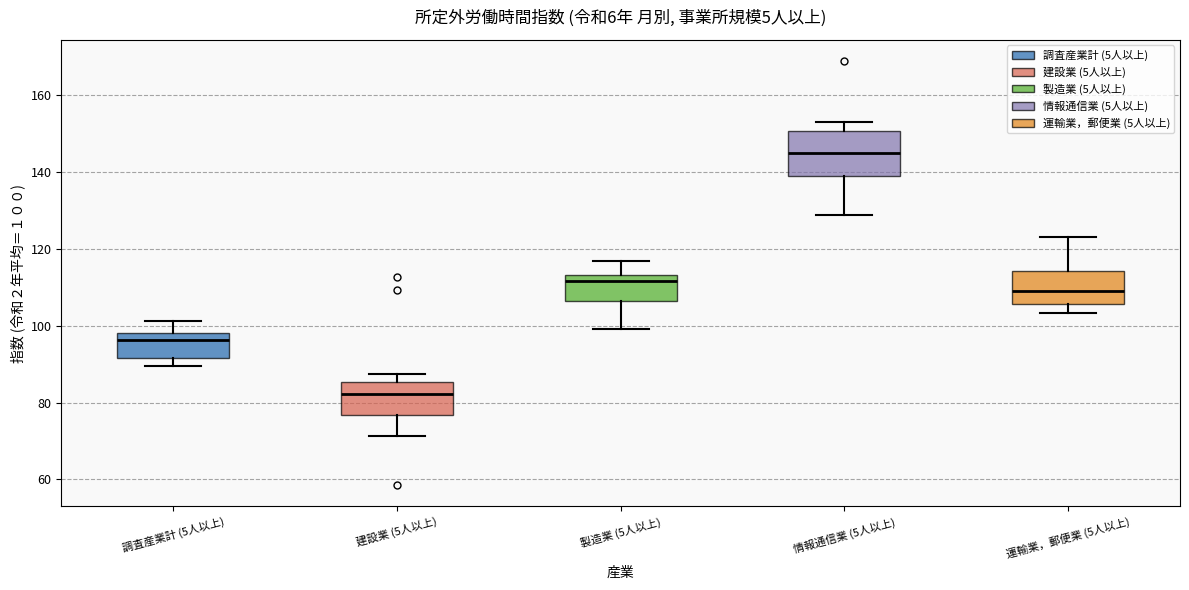

Comparing the boxes themselves (not the whiskers), which one is the tallest?

情報通信業 (5人以上)